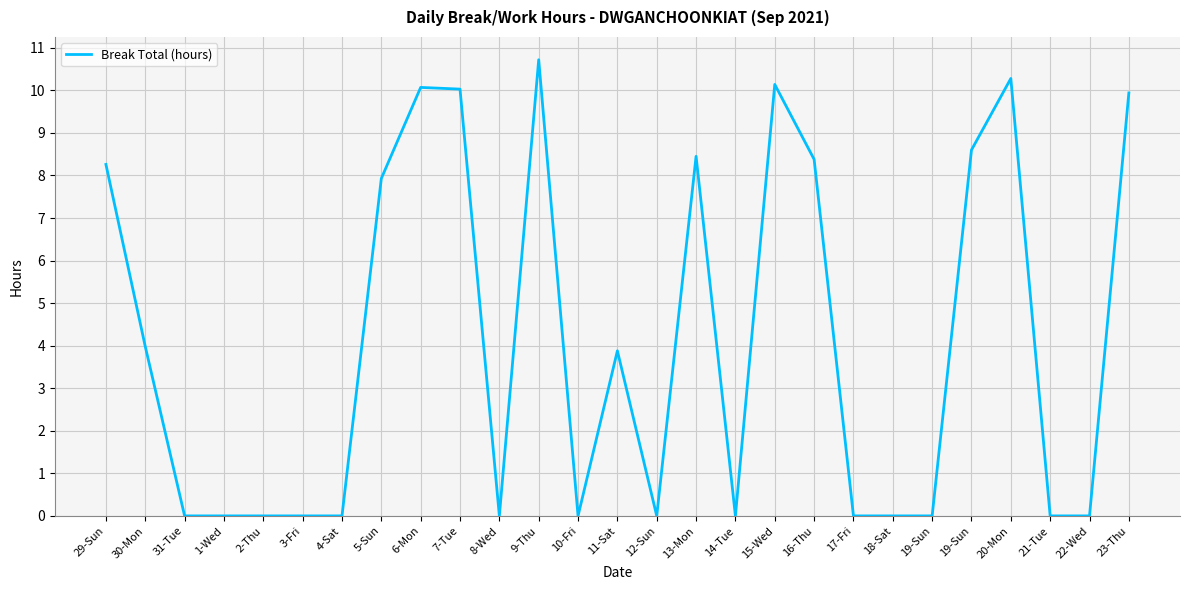

What is the maximum value shown in the chart?

10.7